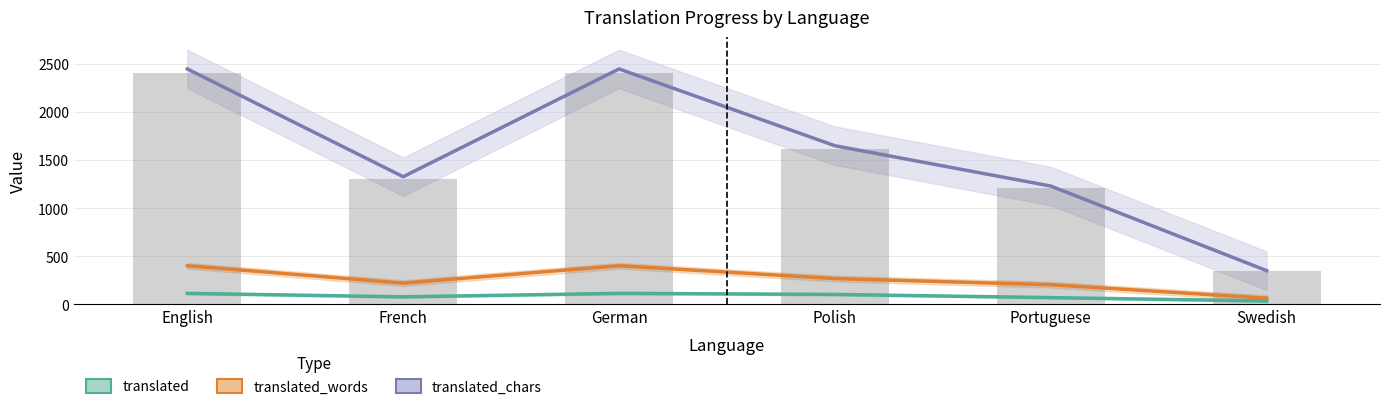

Reading left to right, list all the values displayed in this chart.

translated: 114.0	78.0	114.0	103.0	70.0	35.0
translated_words_percent: 401.0	221.0	401.0	268.0	204.0	64.0
translated_words: 2400.0	1300.8	2400.0	1615.2	1204.8	343.2
translated_chars: 2446.0	1326.0	2446.0	1648.0	1229.0	350.0